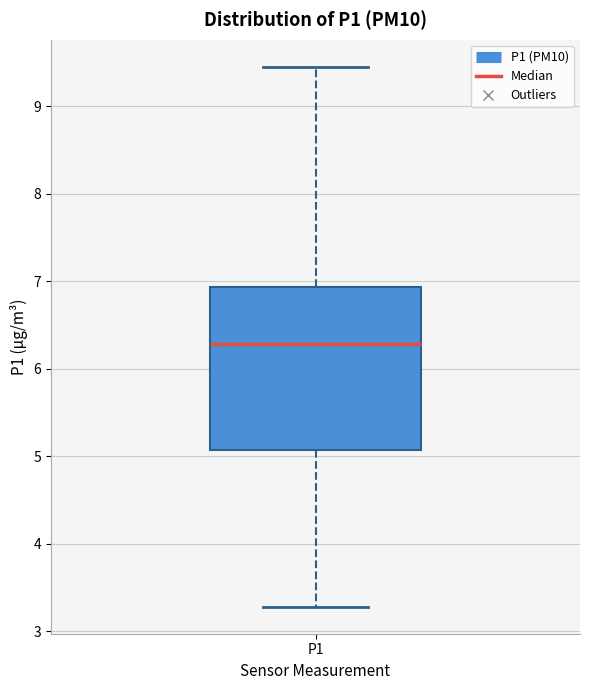

Transcribe this box plot: give where the median line is, the range the box spans, and where the two whiskers end, as read against the y-axis. The values are not printed on the chart, so give them approximately, as read against the axis.

median 6.3, box 5.1 to 6.9, whiskers 3.3 to 9.5